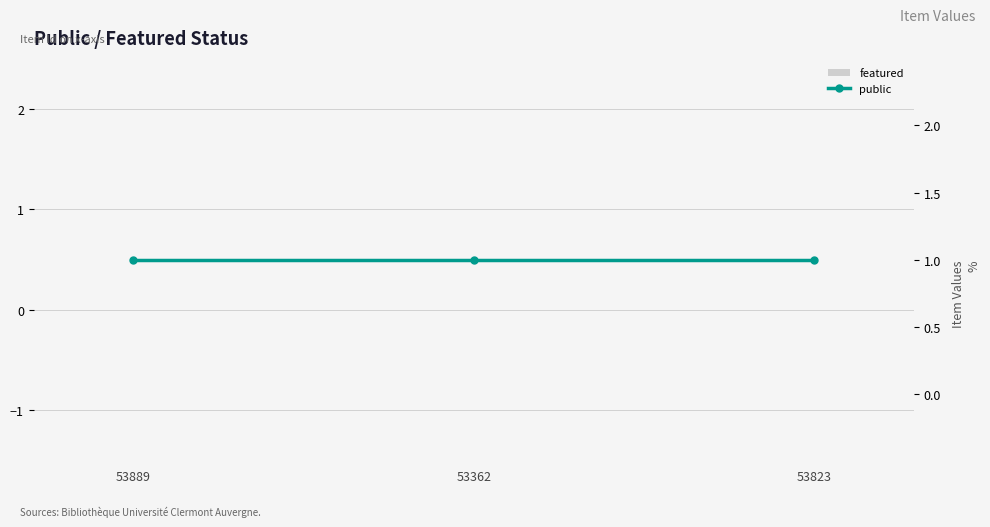

What is the lowest value of the public series?

1